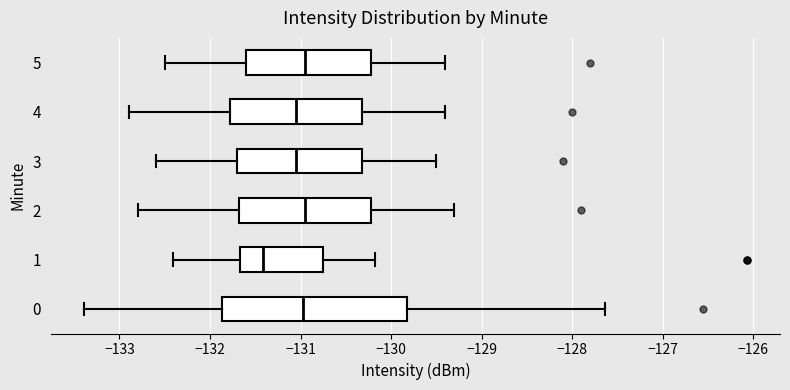

Where does the median line of the box at y = 0 sit on the x-axis? The values are not printed on the chart, so give them approximately, as read against the axis.

-131.0